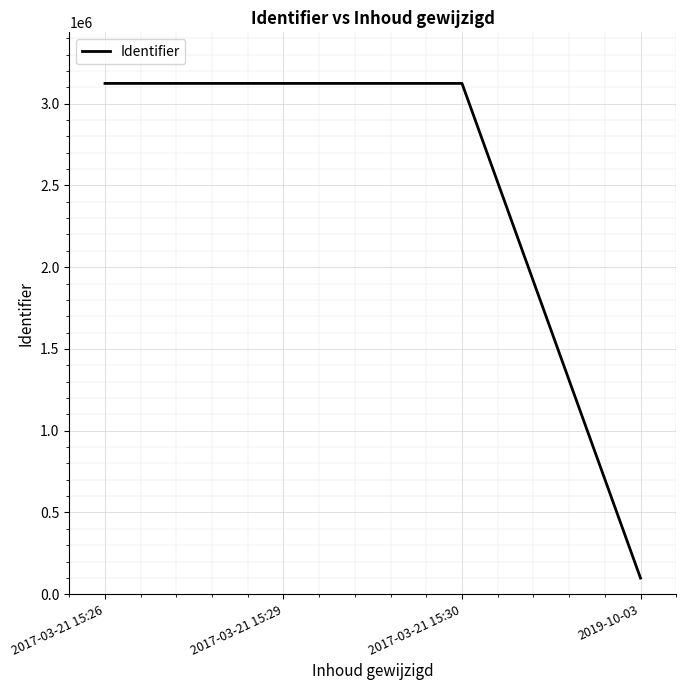

Does the chart have visible grid lines?

Yes